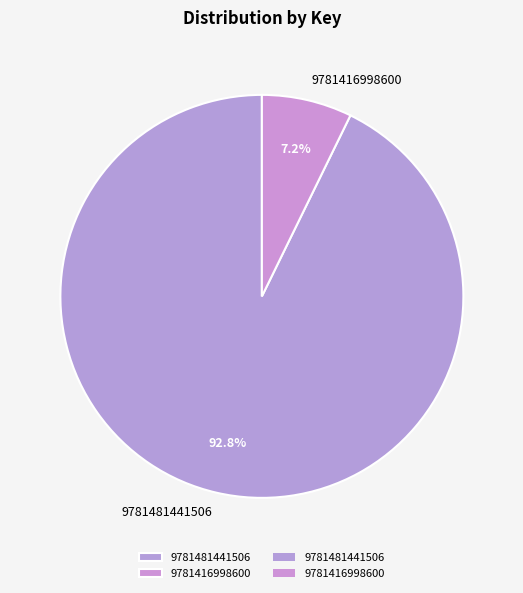

To the nearest percent, what is the combined percentage of 9781481441506 and 9781416998600?

100%